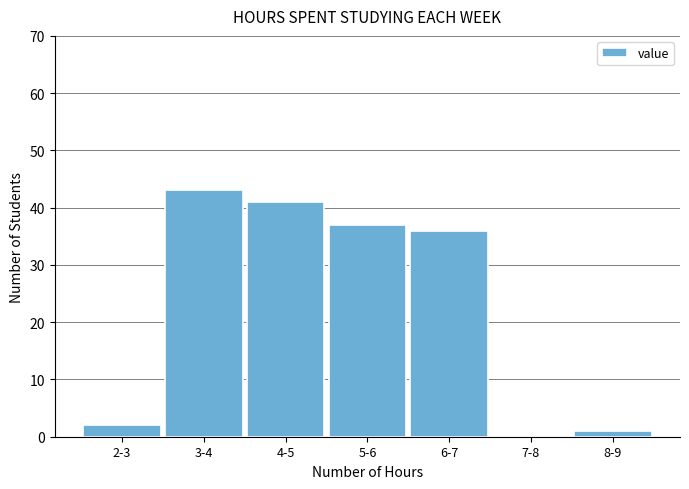

Reading left to right, transcribe all the data shown in this chart.

2-3=2	3-4=43	4-5=41	5-6=37	6-7=36	7-8=0	8-9=1